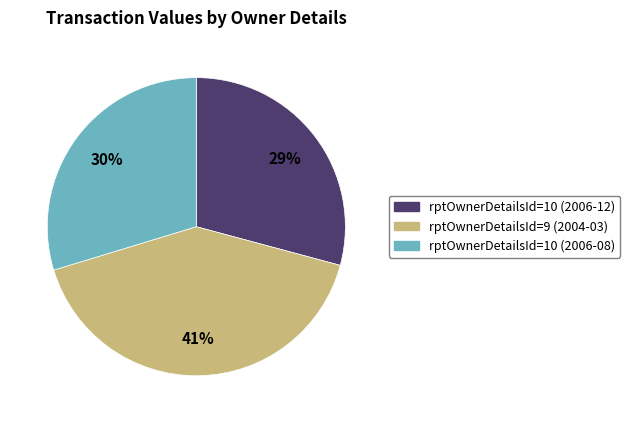

What is the smallest slice in the pie chart?

rptOwnerDetailsId=10 (2006-12)